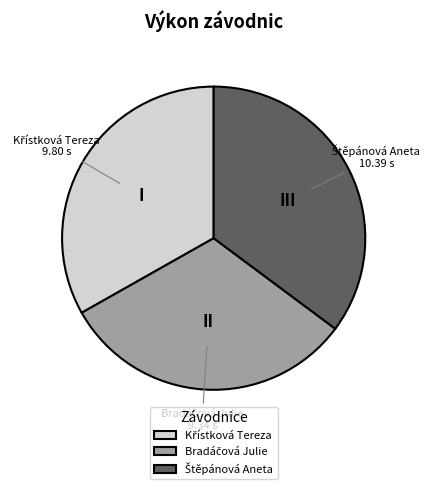

Is there a majority slice in this chart?

No